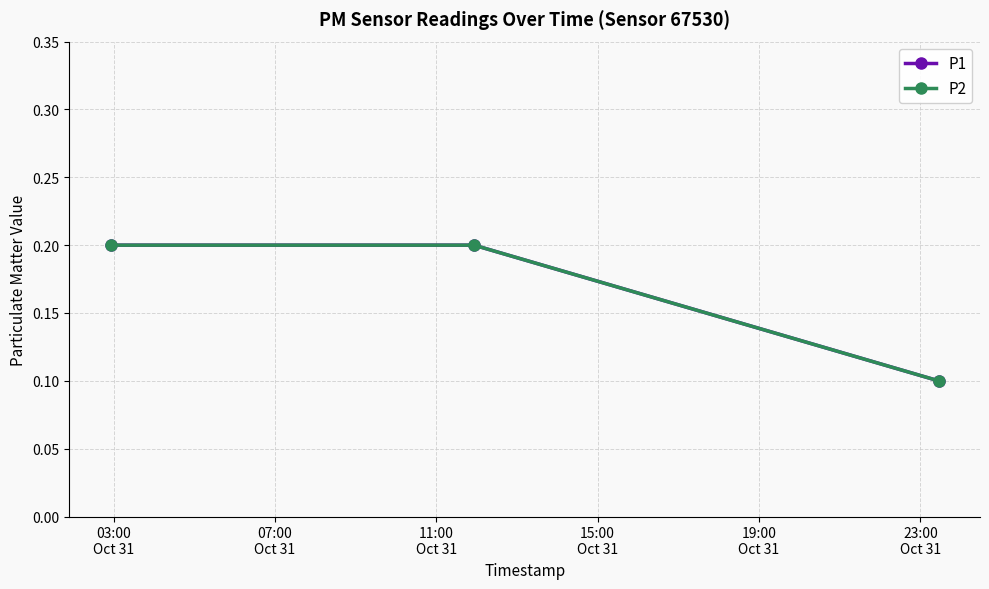

Does the chart have visible grid lines?

Yes